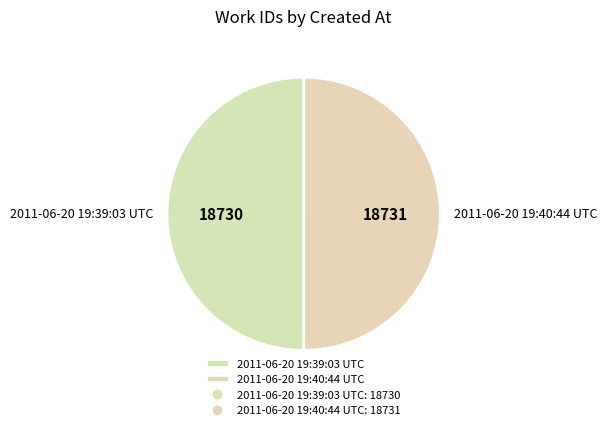

Is the sum of 2011-06-20 19:40:44 UTC and 2011-06-20 19:39:03 UTC greater than half?

Yes